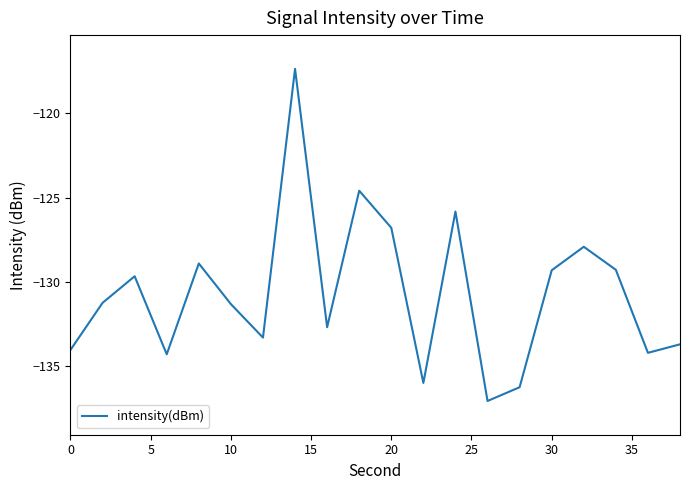

What is the minimum value shown in the chart?

-137.0